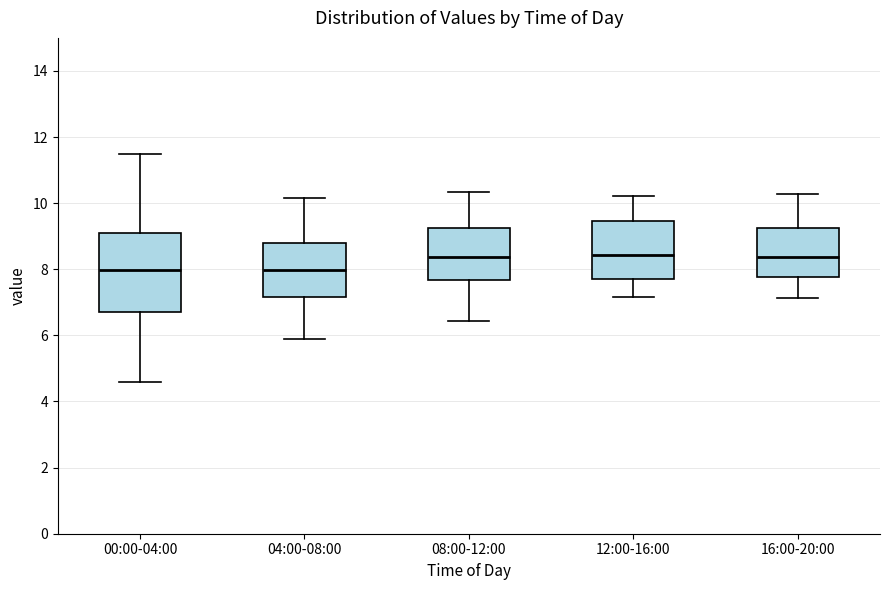

Reading left to right, read every box against the y-axis: the position of its median line, the range the box covers, and the ends of its whiskers. The values are not printed on the chart, so give them approximately, as read against the axis.

00:00-04:00: median 8.0, box 6.8 to 9.2, whiskers 4.6 to 11.6
04:00-08:00: median 8.0, box 7.2 to 8.8, whiskers 6.0 to 10.2
08:00-12:00: median 8.4, box 7.6 to 9.2, whiskers 6.4 to 10.4
12:00-16:00: median 8.4, box 7.8 to 9.4, whiskers 7.2 to 10.2
16:00-20:00: median 8.4, box 7.8 to 9.2, whiskers 7.2 to 10.2